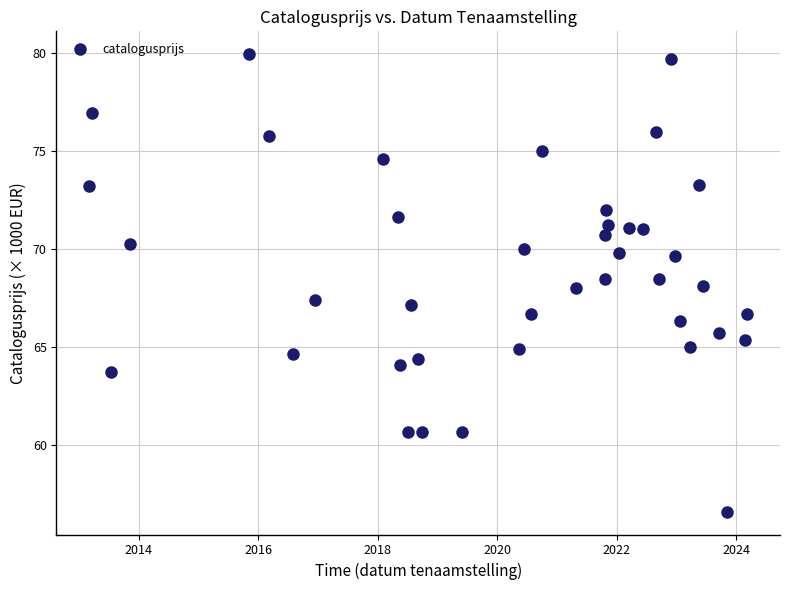

What is the range of X values (max minus min)?

11.0